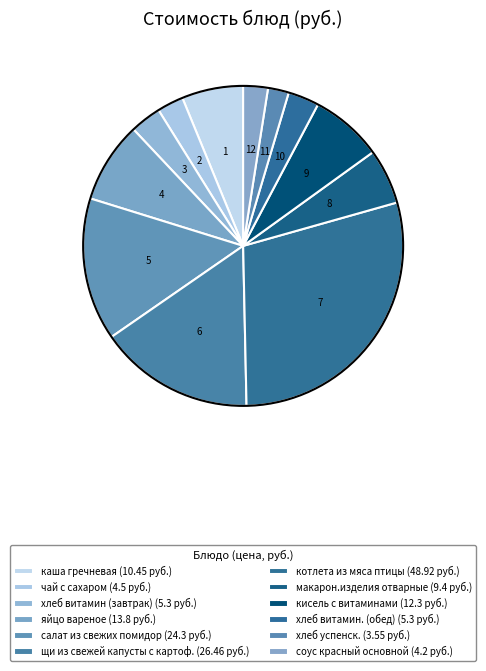

To the nearest percent, what is the combined percentage of каша гречневая and кисель с витаминами?

14%